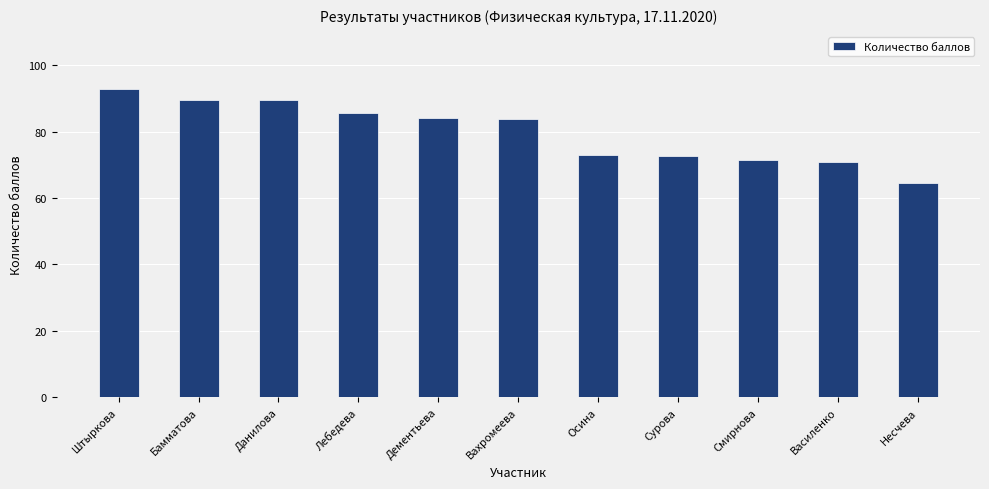

Is it true that the value at Бамматова is 89.5?

True